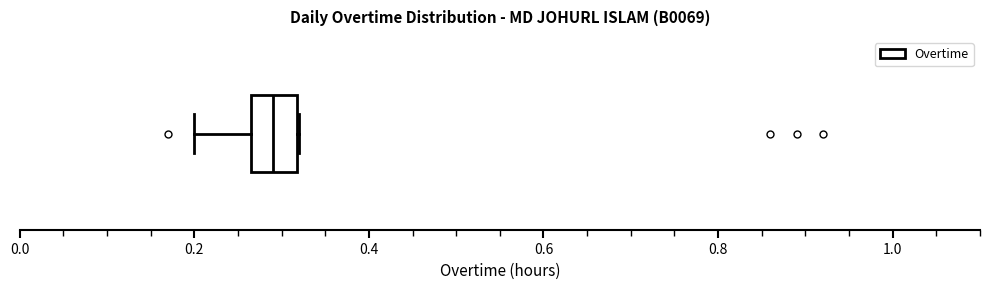

Read this box plot against the x-axis: the position of the median line, the range covered by the box, and the ends of both whiskers. The values are not printed on the chart, so give them approximately, as read against the axis.

median 0.30, box 0.26 to 0.32, whiskers 0.20 to 0.32